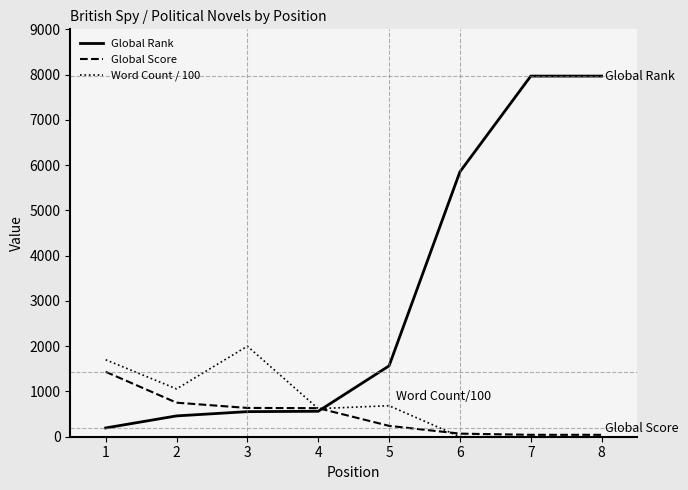

True or false: Global Rank has a value of 7967.0 at 8.

True